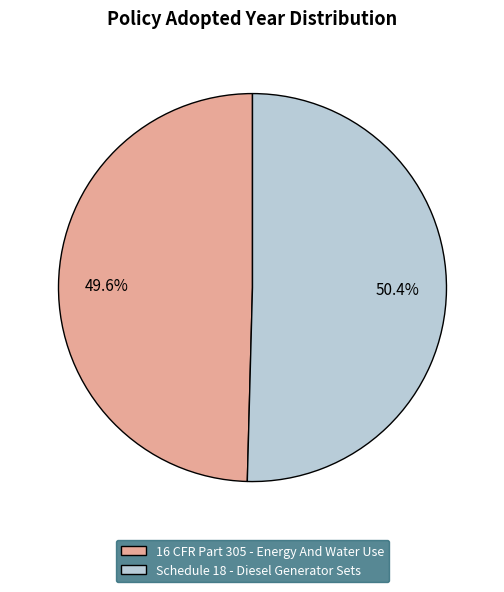

What is the largest slice in the pie chart?

Schedule 18 - Diesel Generator Sets